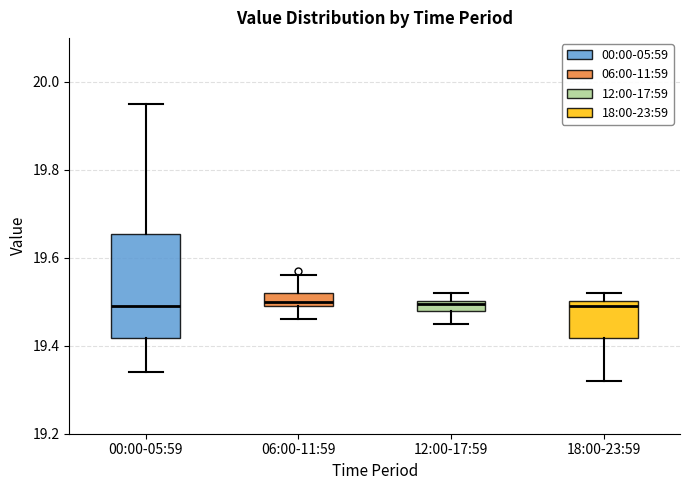

Comparing the boxes themselves (not the whiskers), which one is the tallest?

00:00-05:59